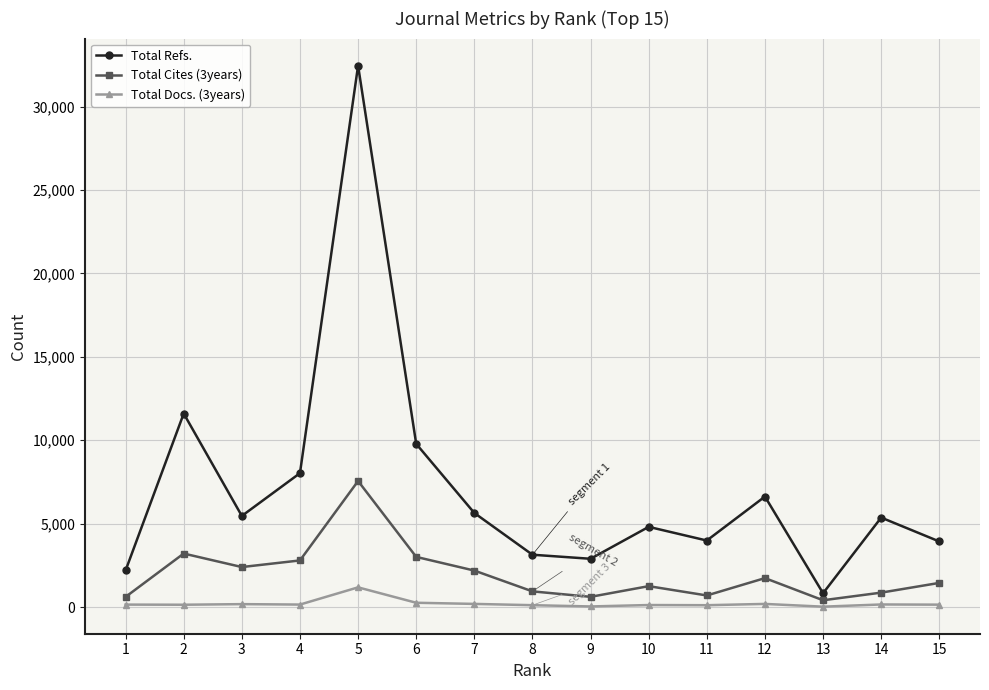

What is the sum of all Total Refs. values?

106744